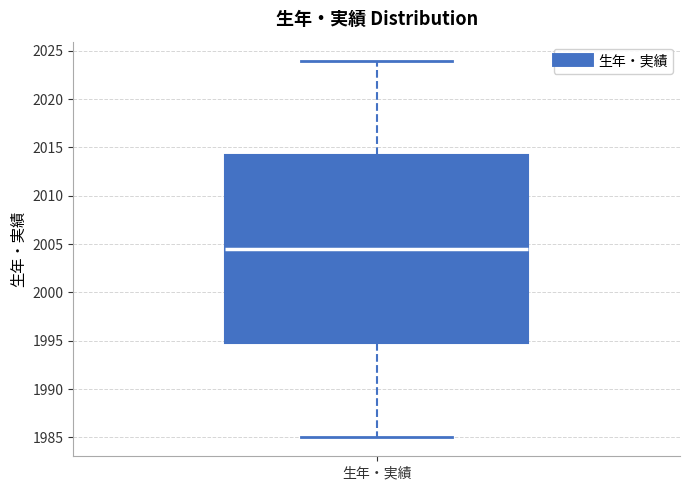

Read this box plot against the y-axis: the position of the median line, the range covered by the box, and the ends of both whiskers. The values are not printed on the chart, so give them approximately, as read against the axis.

median 2004.5, box 1995.0 to 2014.5, whiskers 1985.0 to 2024.0